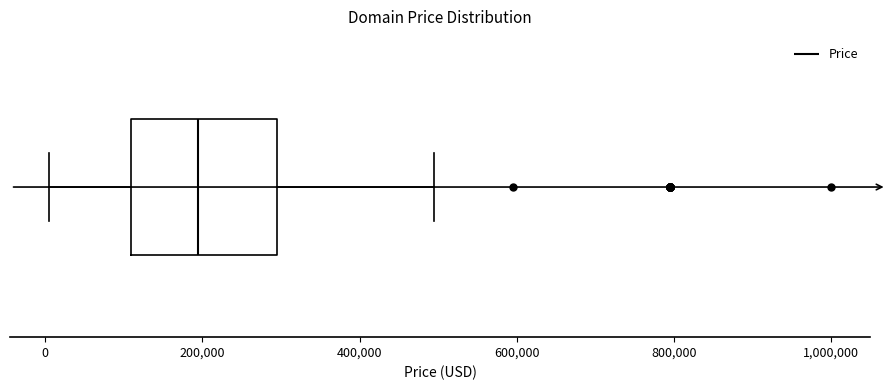

Transcribe this box plot: give where the median line is, the range the box spans, and where the two whiskers end, as read against the x-axis. The values are not printed on the chart, so give them approximately, as read against the axis.

median 200000, box 100000 to 300000, whiskers 0 to 500000